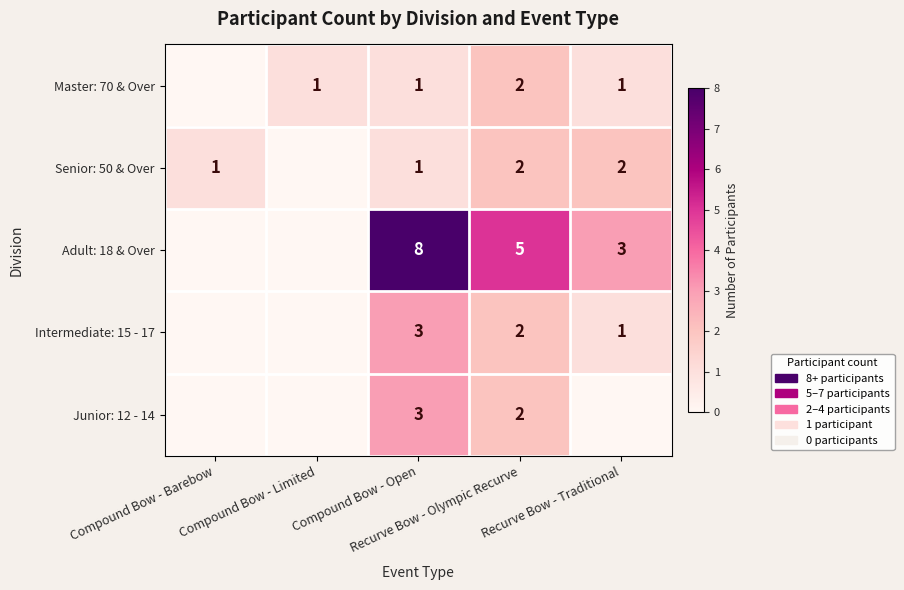

How many distinct data groups are displayed?

5